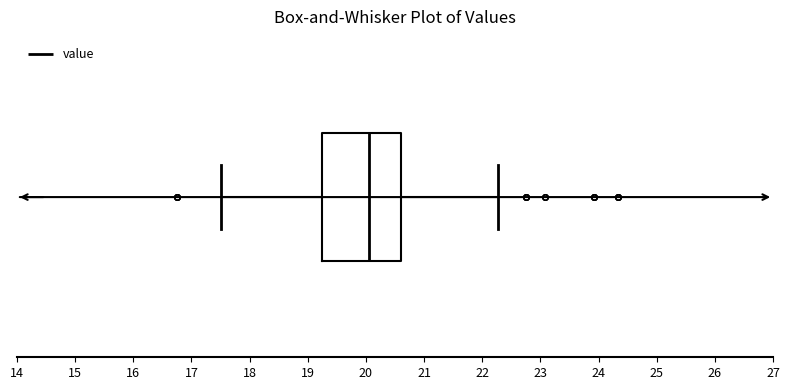

Where does the right whisker of the box end on the x-axis? The values are not printed on the chart, so give them approximately, as read against the axis.

22.3